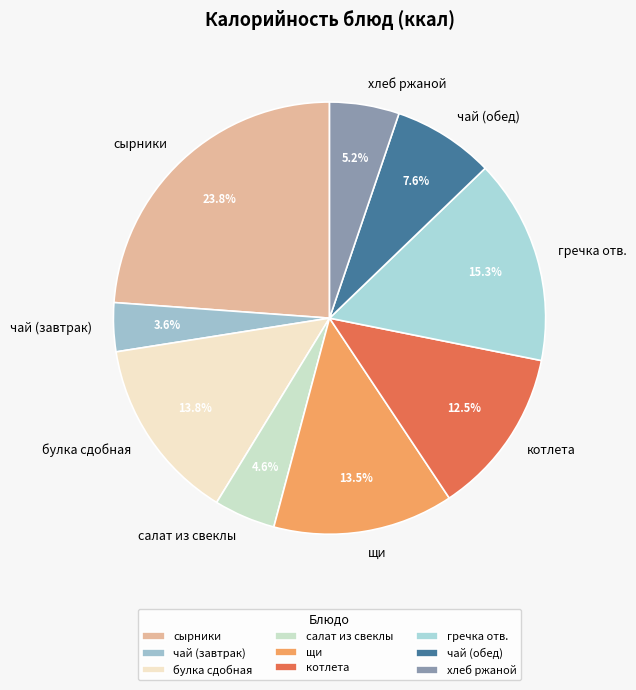

Is it true that салат из свеклы is 5% of the pie?

True